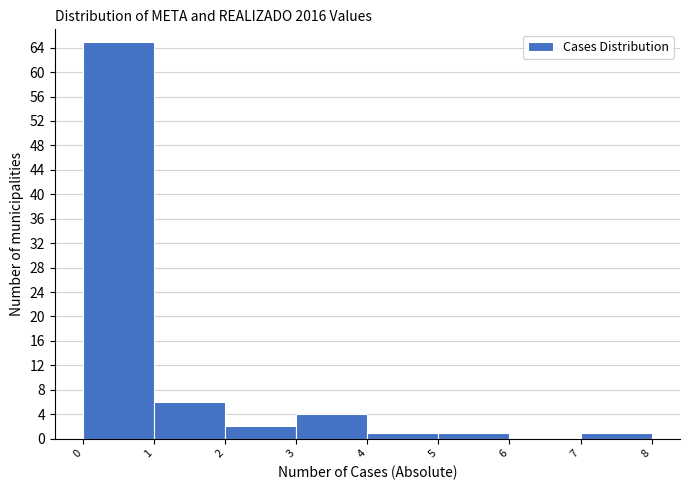

What is the height of the bar covering 3 to 4 on the x-axis? The values are not printed on the chart, so give them approximately, as read against the axis.

4